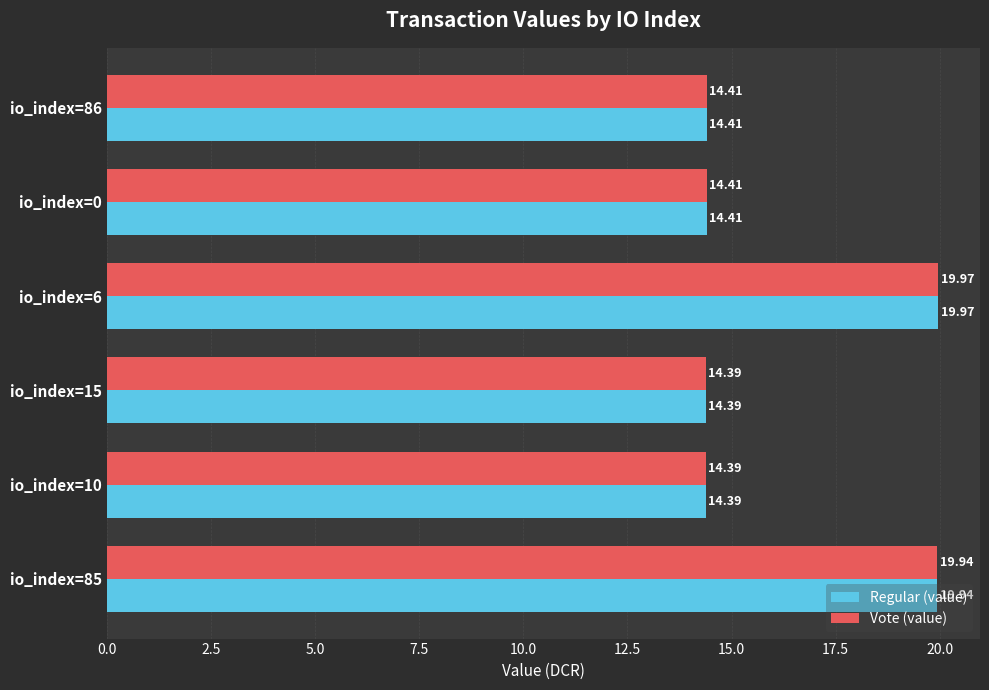

Which category has the highest value in the Vote (value) series?

io_index=6